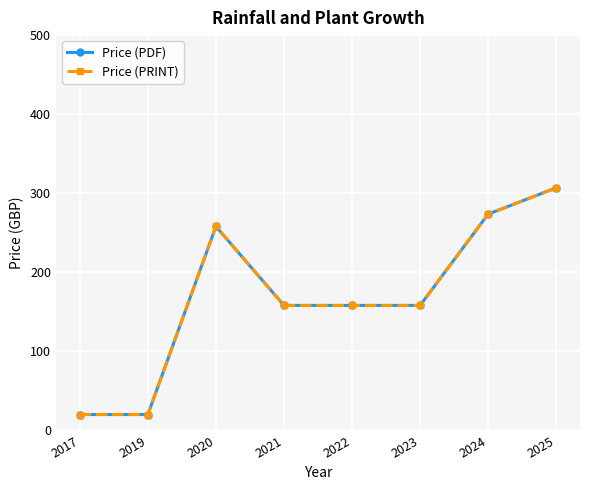

True or false: Price (PRINT) has more than 0 points higher than both neighbors.

True